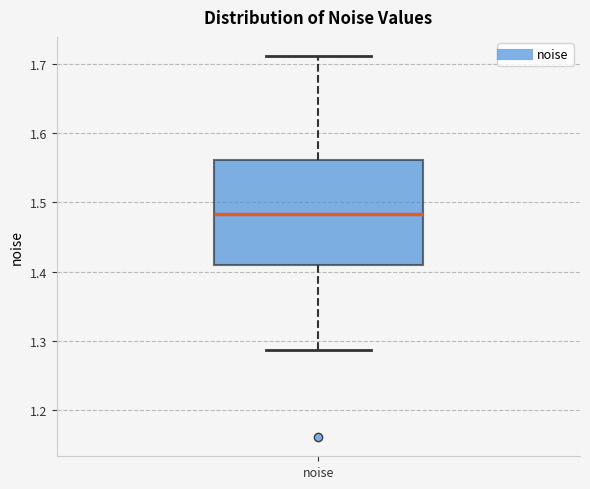

Where does the upper whisker of the box for noise end on the y-axis? The values are not printed on the chart, so give them approximately, as read against the axis.

1.71